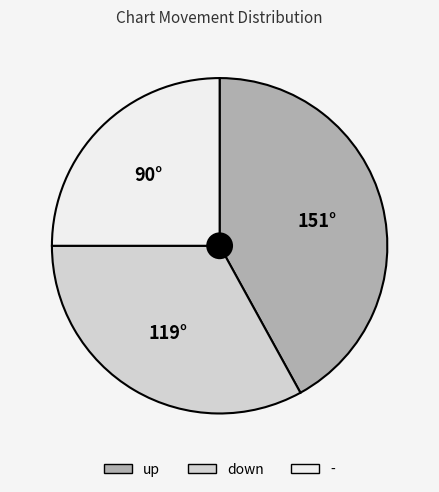

Which slice is the largest?

up